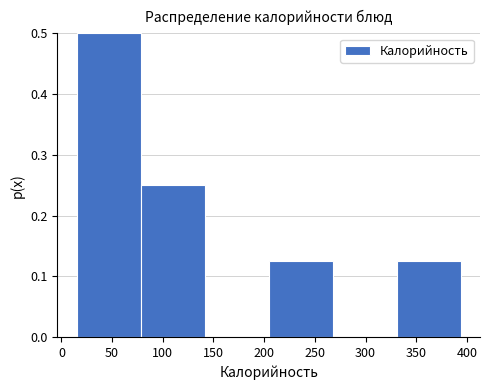

Over which range of the x-axis is the bar tallest?

15 to 80